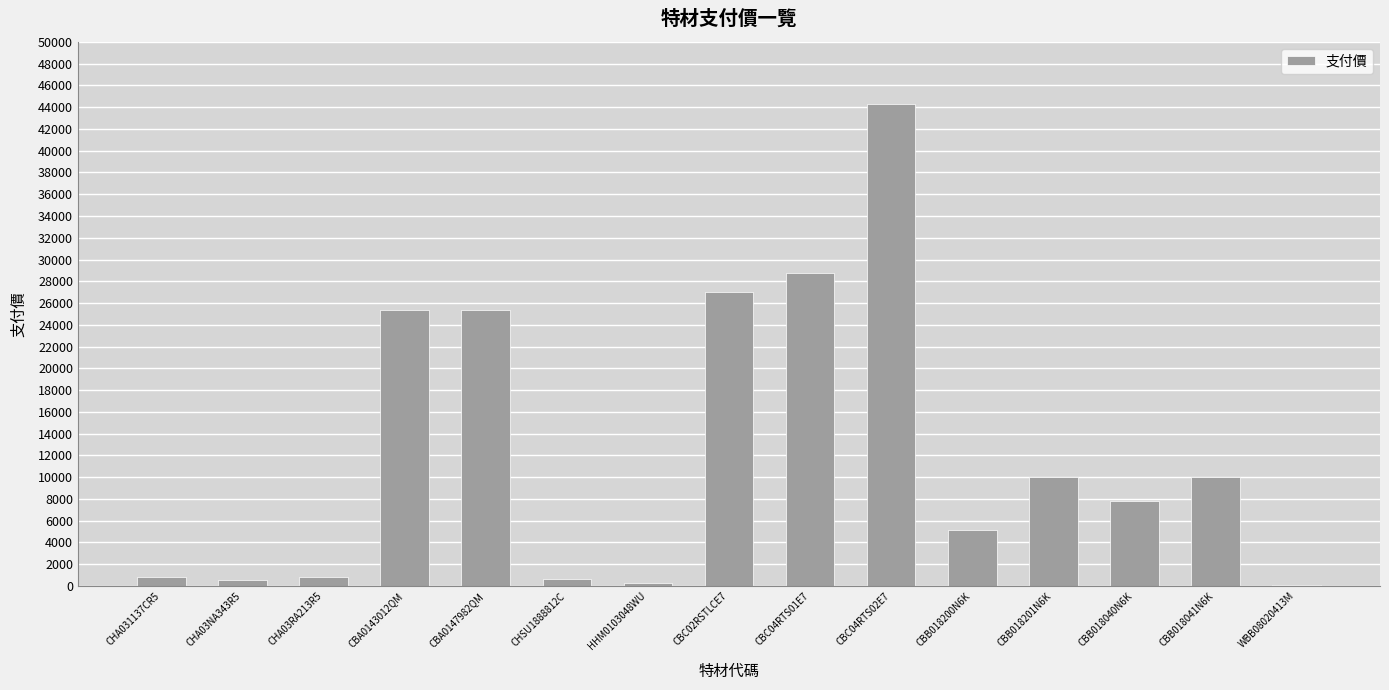

Count the number of data series in this chart.

1